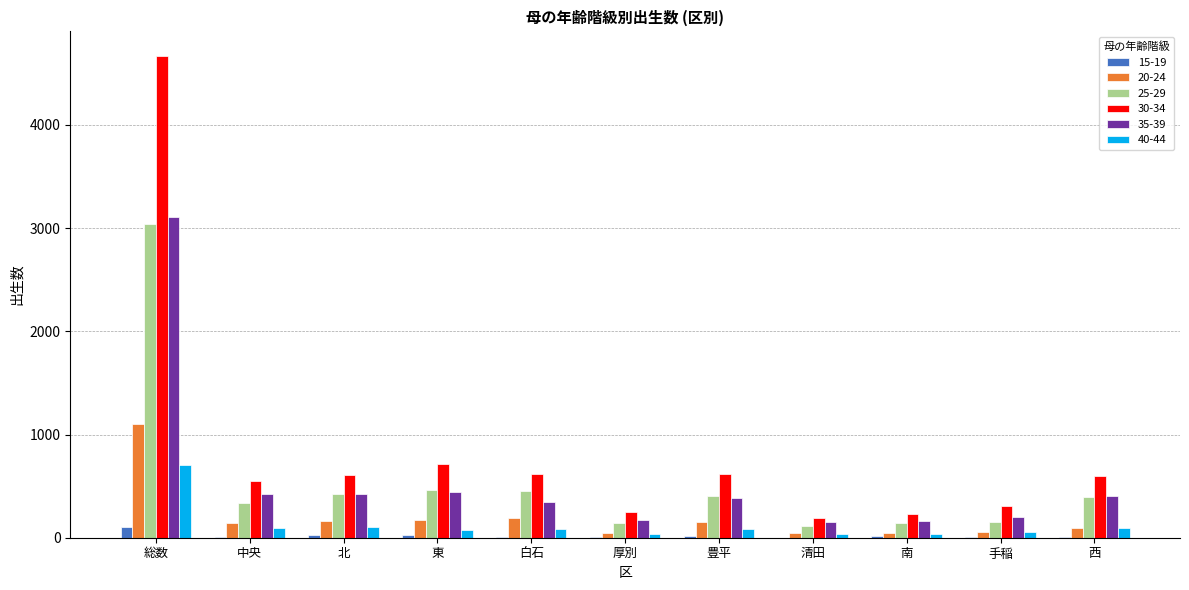

True or false: 30-34 has a value of 122 at 中央.

False